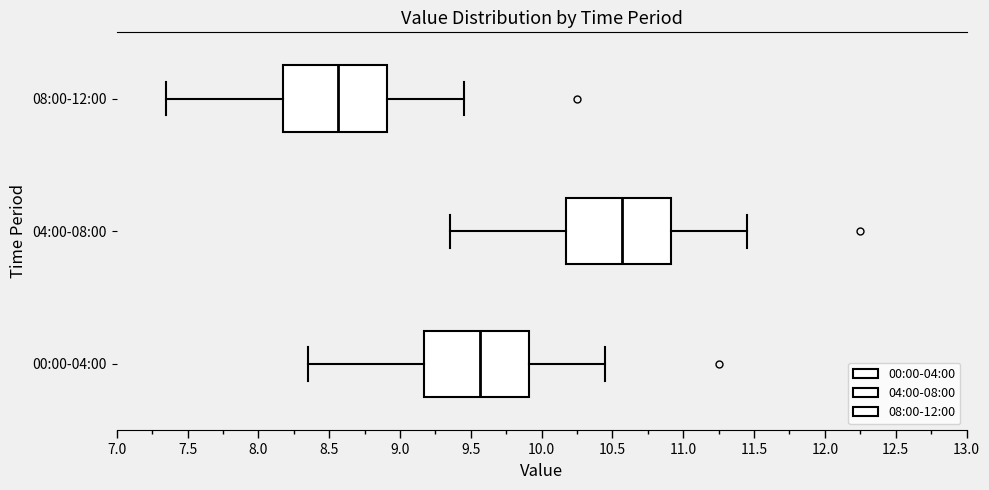

Where does the right whisker of the box for 08:00-12:00 end on the x-axis? The values are not printed on the chart, so give them approximately, as read against the axis.

9.45